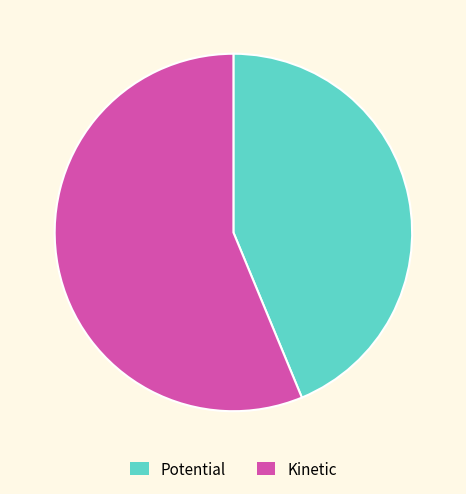

Which slice is the smallest?

Potential